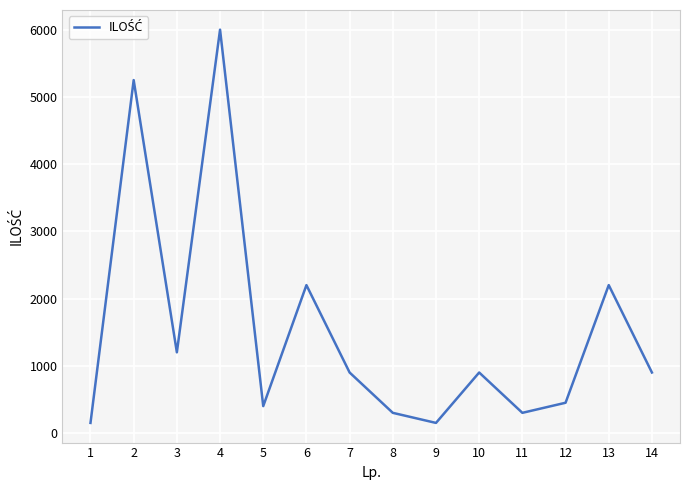

Where is the first local maximum?

2